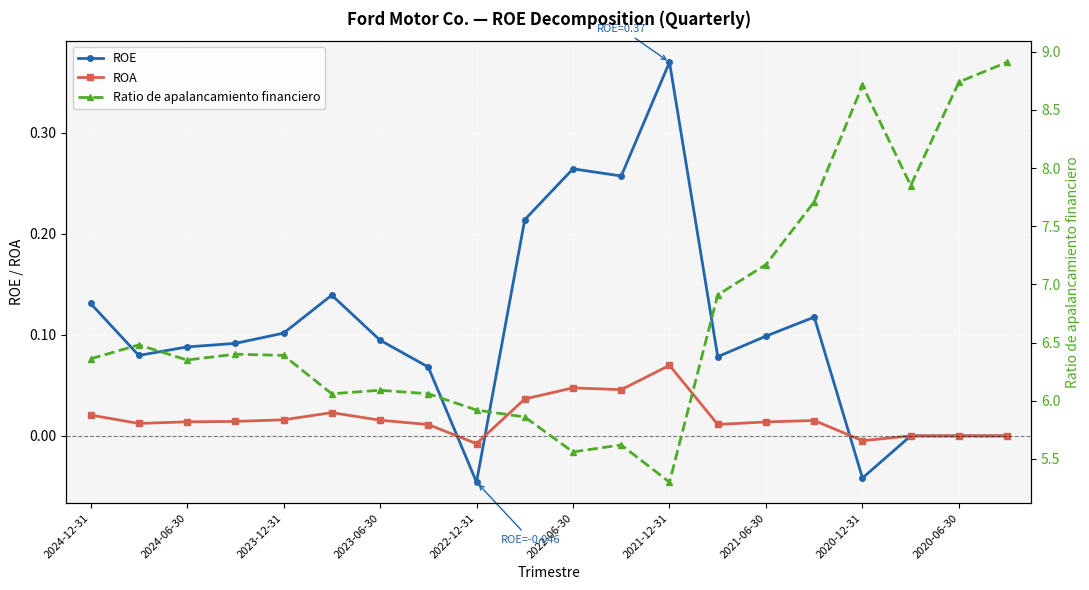

True or false: ROE and Ratio de apalancamiento financiero intersect in this chart.

False